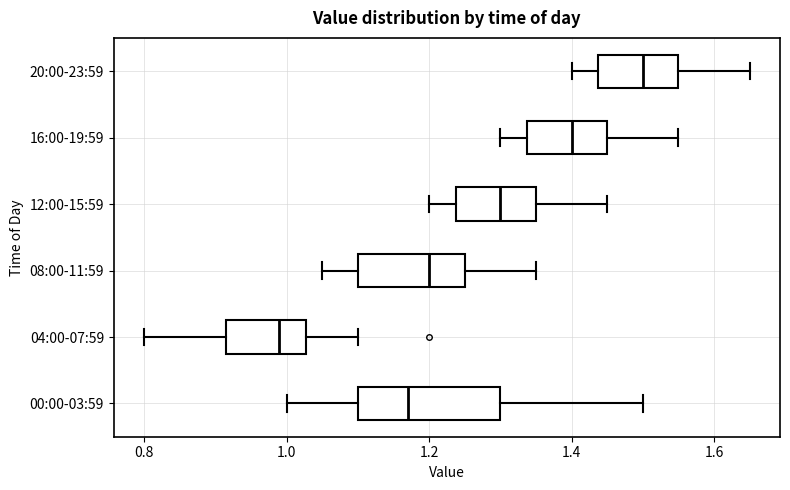

Reading bottom to top, read every box against the x-axis: the position of its median line, the range the box covers, and the ends of its whiskers. The values are not printed on the chart, so give them approximately, as read against the axis.

00:00-03:59: median 1.18, box 1.10 to 1.30, whiskers 1.00 to 1.50
04:00-07:59: median 1.00, box 0.92 to 1.02, whiskers 0.80 to 1.10
08:00-11:59: median 1.20, box 1.10 to 1.26, whiskers 1.06 to 1.36
12:00-15:59: median 1.30, box 1.24 to 1.36, whiskers 1.20 to 1.46
16:00-19:59: median 1.40, box 1.34 to 1.46, whiskers 1.30 to 1.56
20:00-23:59: median 1.50, box 1.44 to 1.56, whiskers 1.40 to 1.66